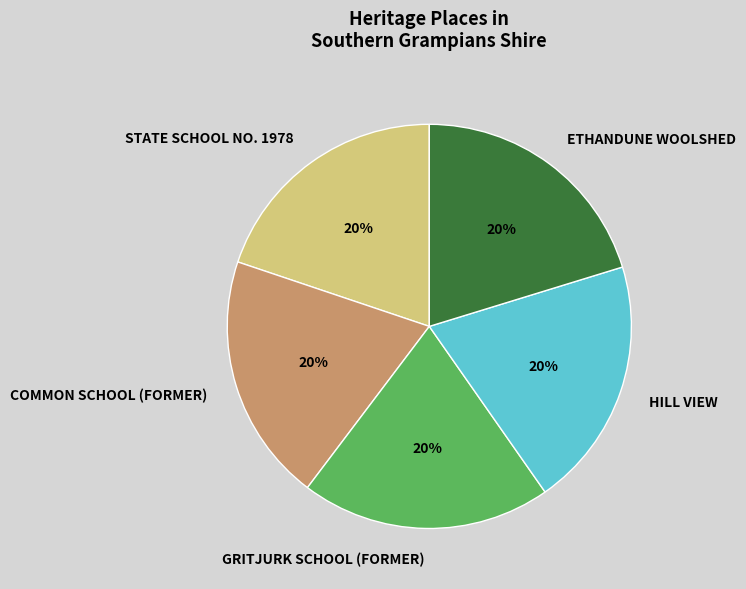

Does any single category account for the majority?

No